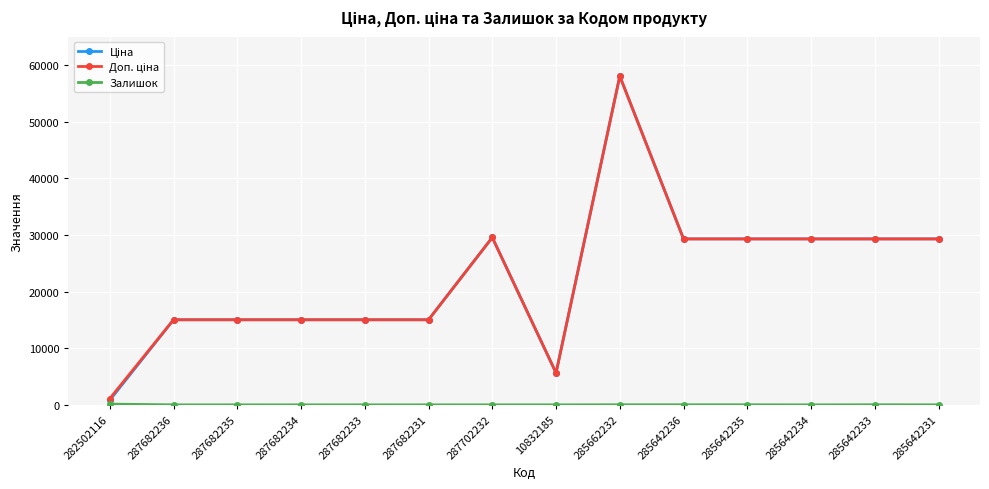

What is the total value across all series at 287682231?

30038.4